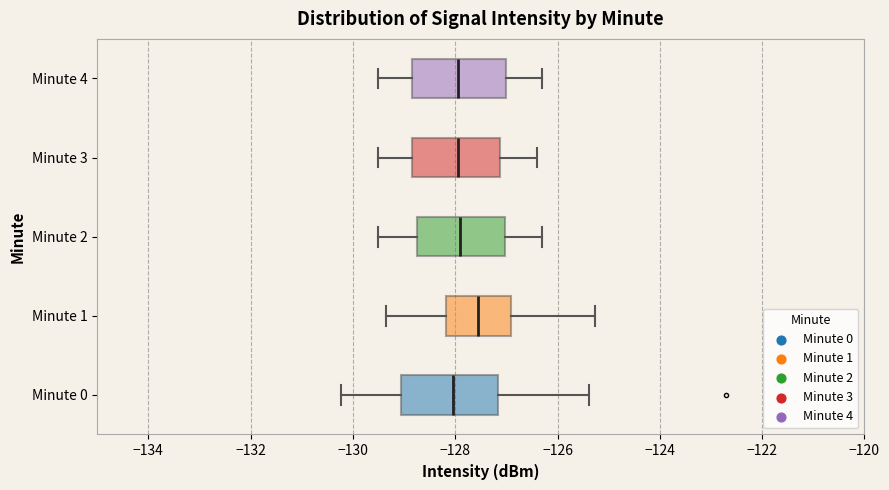

Where is the right edge of the box for Minute 4 on the x-axis? The values are not printed on the chart, so give them approximately, as read against the axis.

-127.0